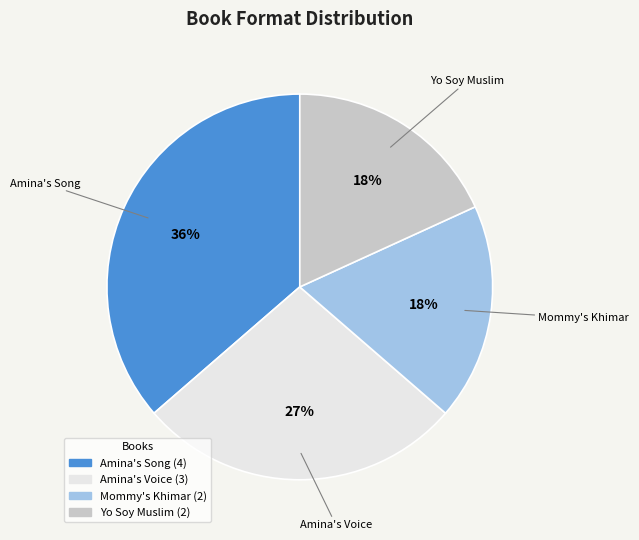

Is the sum of Amina's Song and Mommy's Khimar greater than half?

Yes